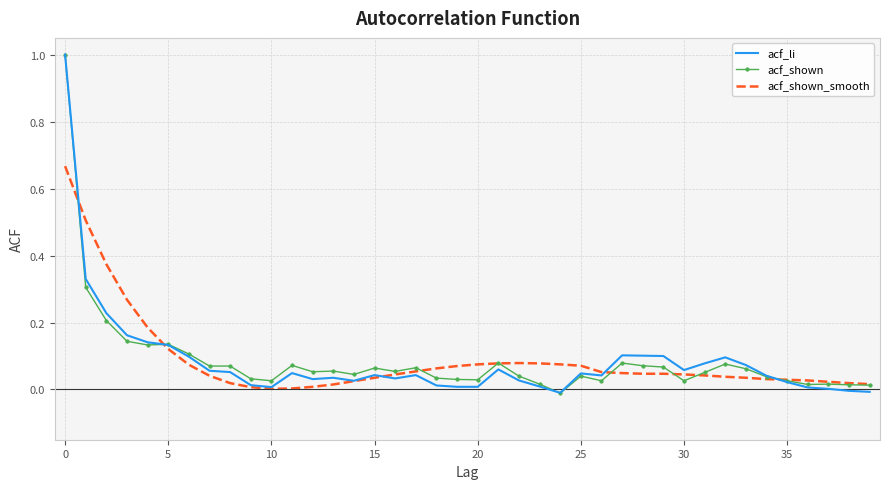

What are all the series names shown in the legend?

acf_li, acf_shown, acf_shown_smooth